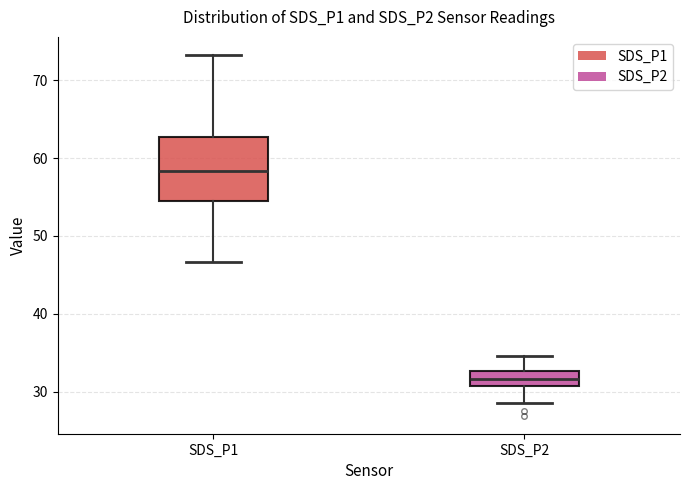

Reading left to right, read every box against the y-axis: the position of its median line, the range the box covers, and the ends of its whiskers. The values are not printed on the chart, so give them approximately, as read against the axis.

SDS_P1: median 58, box 54 to 63, whiskers 47 to 73
SDS_P2: median 32, box 31 to 33, whiskers 28 to 35